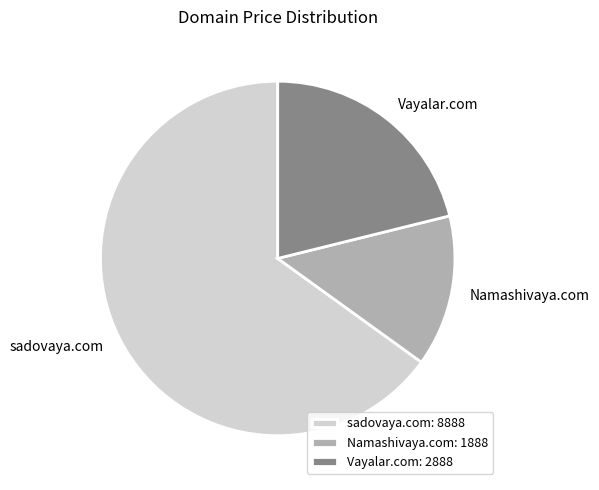

How many slices are in this pie chart?

3